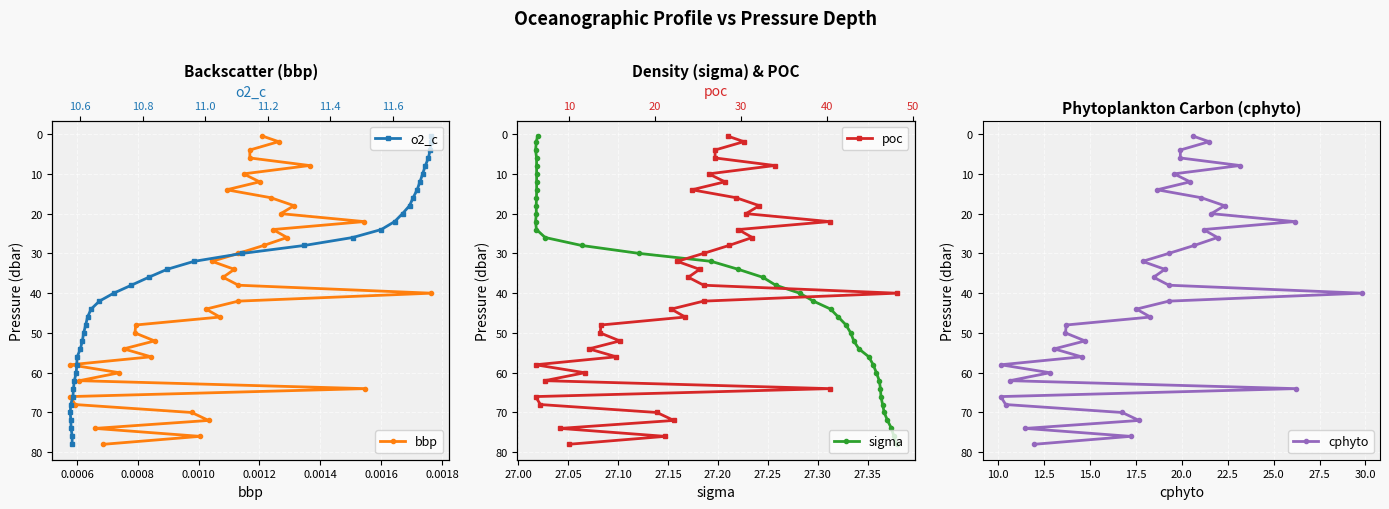

What is the value of the cphyto point at the 28th from the left?

12.0